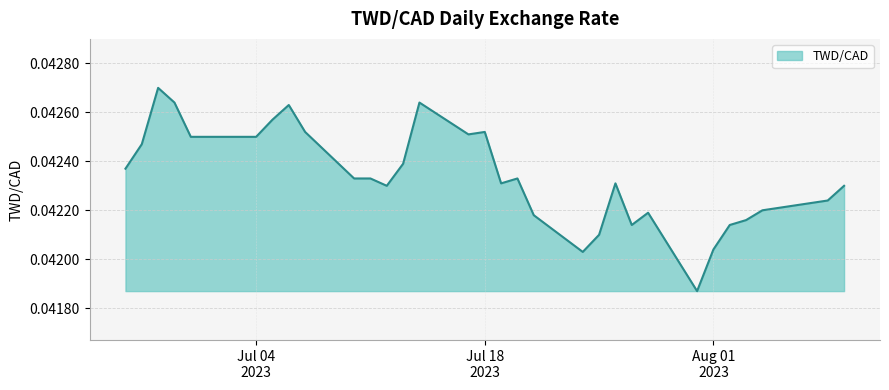

Which category has the highest value across all series?

2023-06-28